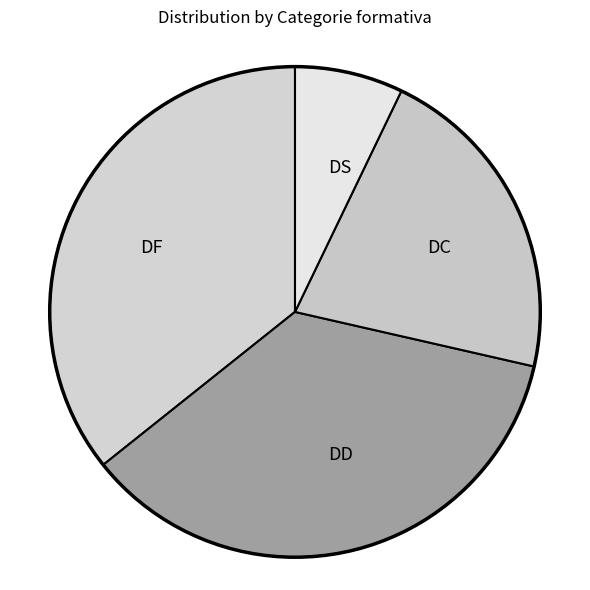

What is the smallest slice in the pie chart?

DS